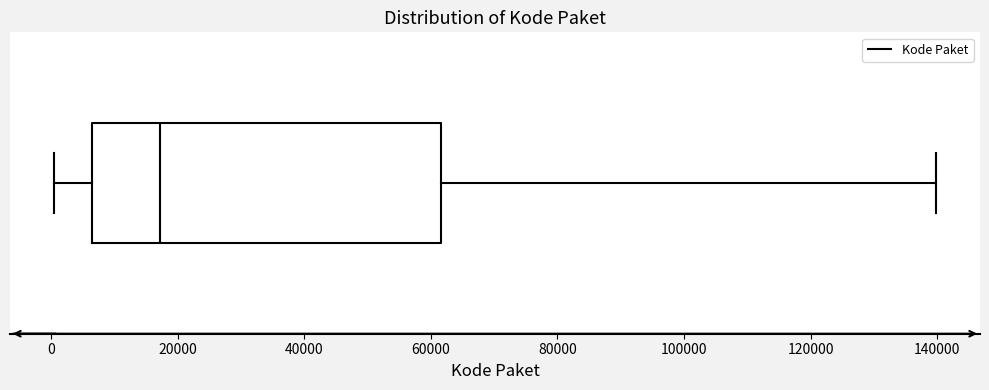

Read this box plot against the x-axis: the position of the median line, the range covered by the box, and the ends of both whiskers. The values are not printed on the chart, so give them approximately, as read against the axis.

median 18000, box 6000 to 62000, whiskers 0 to 140000